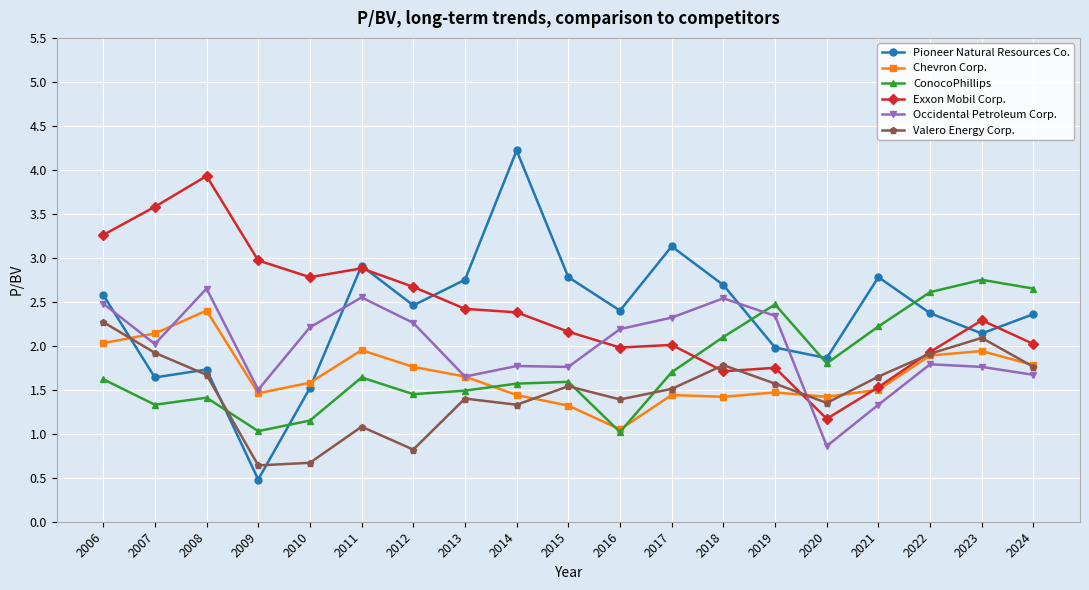

What is the highest value of the Exxon Mobil Corp. series?

3.9